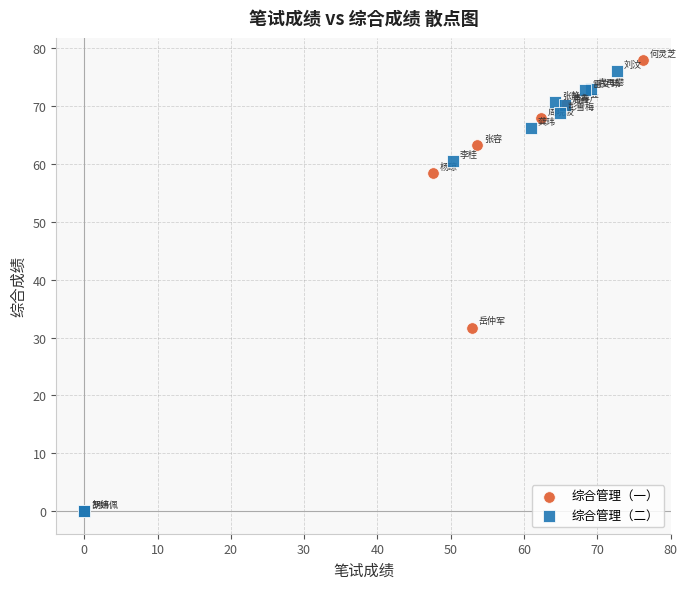

Which series has the largest Y range (max minus min)?

综合管理（二）